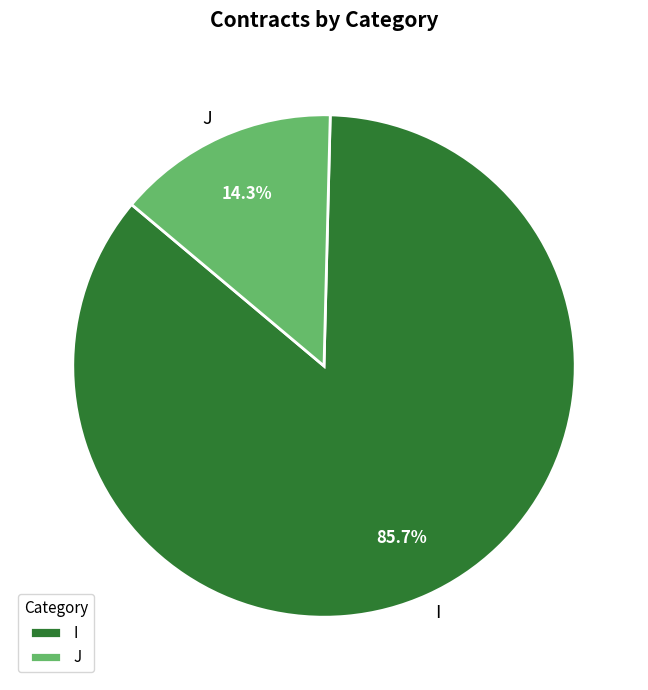

Count the number of slices in the pie.

2